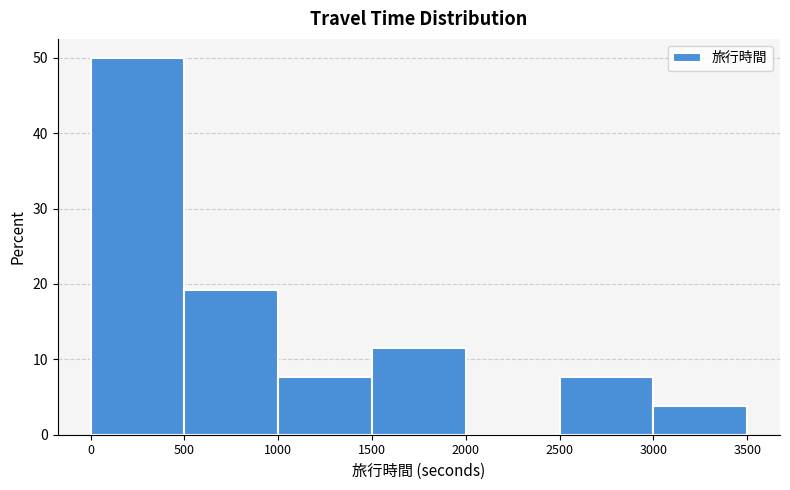

Reading left to right, list every bar in this chart as the range it spans on the x-axis followed by its height. The values are not printed on the chart, so give them approximately, as read against the axis.

0 to 500: 50
500 to 1000: 19
1000 to 1500: 8
1500 to 2000: 12
2000 to 2500: 0
2500 to 3000: 8
3000 to 3500: 4